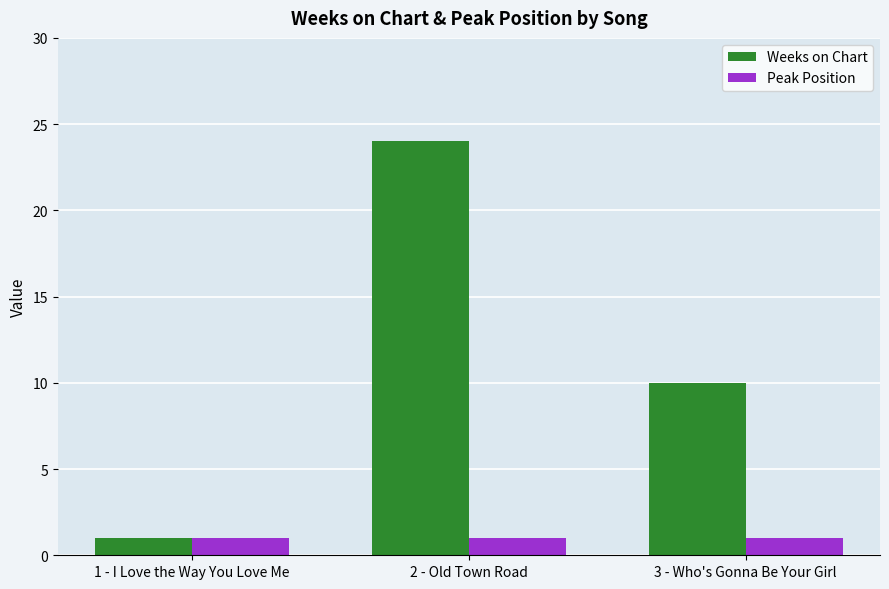

What is the value of the Weeks on Chart bar at the 3rd from the left?

10